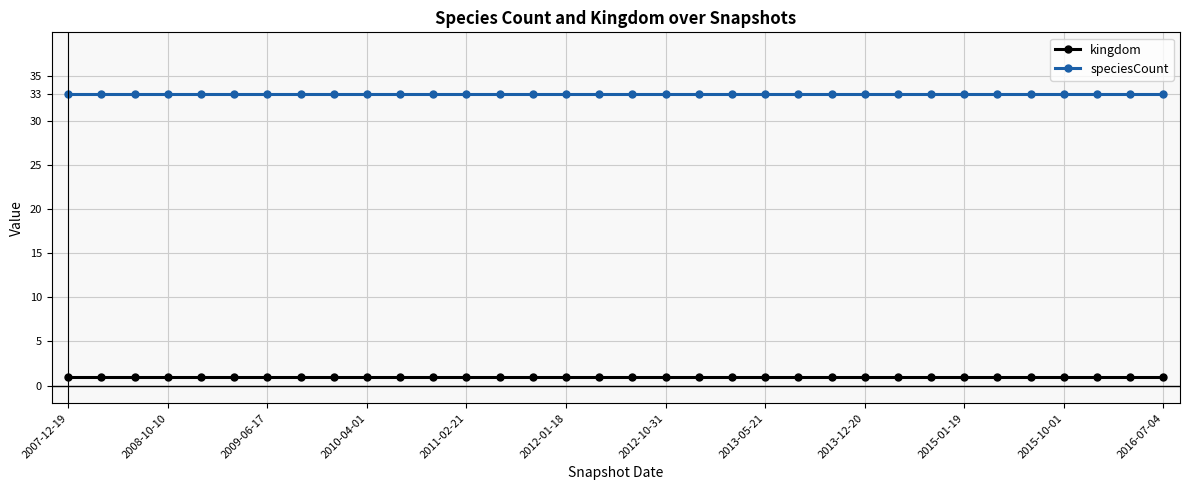

What is the average value of the speciesCount series?

33